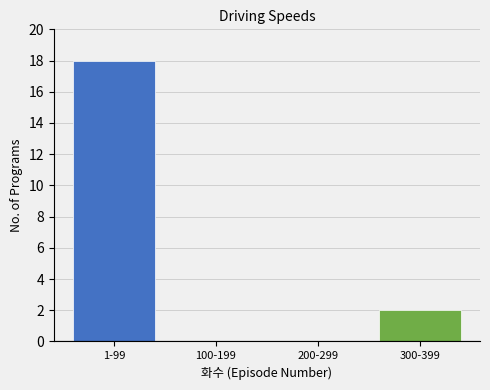

Reading left to right, extract all data points from this chart.

1-99=18	100-199=0	200-299=0	300-399=2